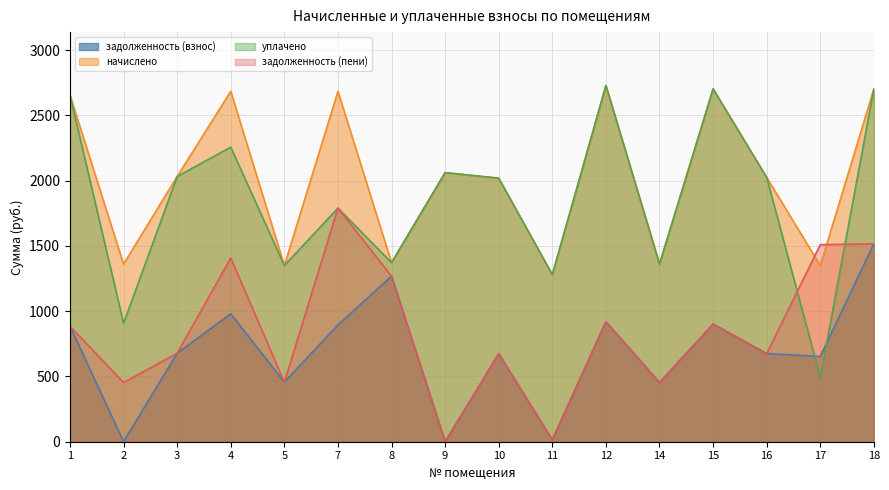

At 8, list the series in order from largest to smallest.

уплачено, начислено, задолженность (взнос), задолженность (пени)